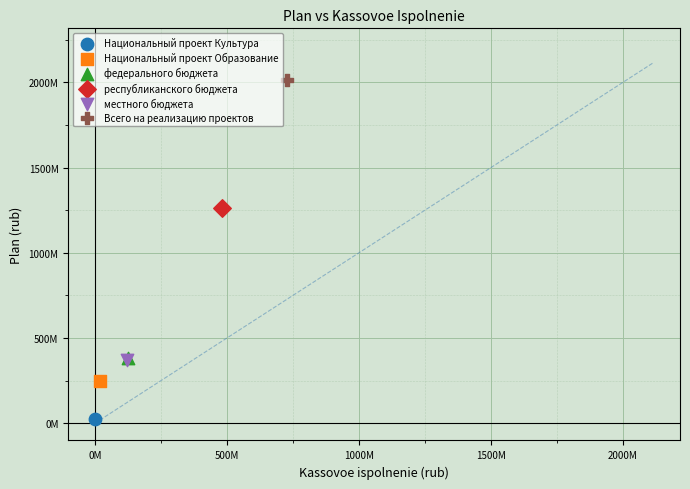

What are all the series names shown in the legend?

Национальный проект Культура, Национальный проект Образование, федерального бюджета, республиканского бюджета, местного бюджета, Всего на реализацию проектов